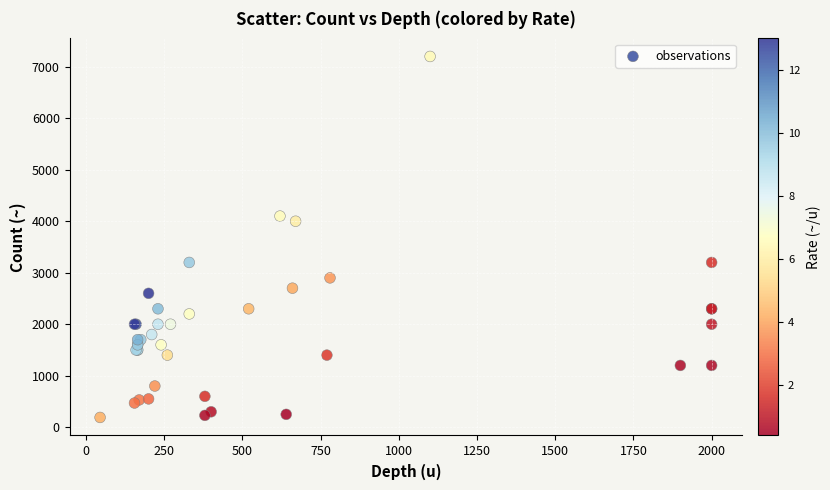

What Y value in the scatter plot is closest to 3695?

4000